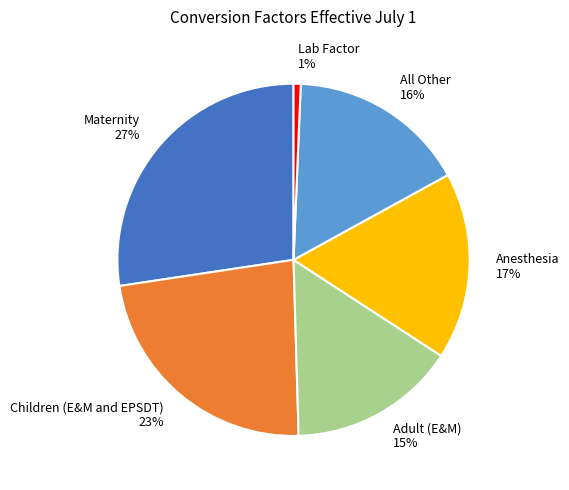

Which category has the biggest portion of the pie?

Maternity